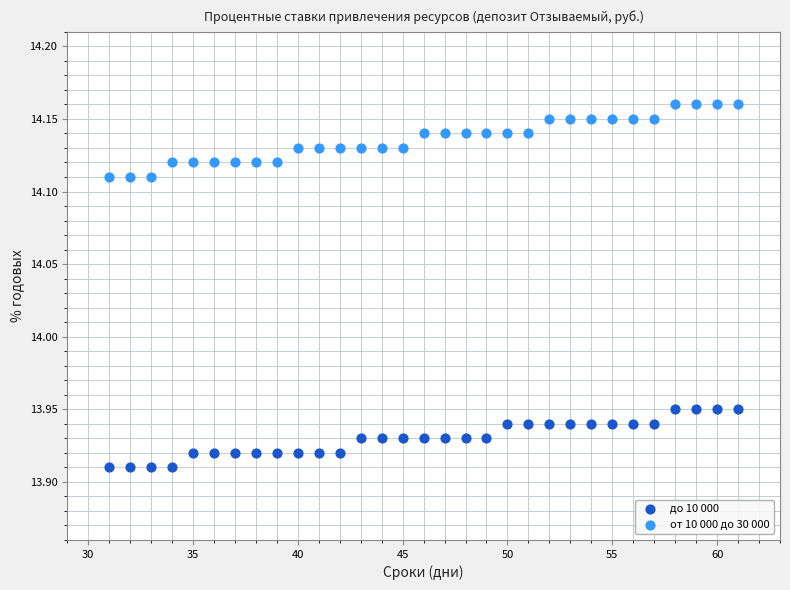

What are all the series names shown in the legend?

до 10 000, от 10 000 до 30 000